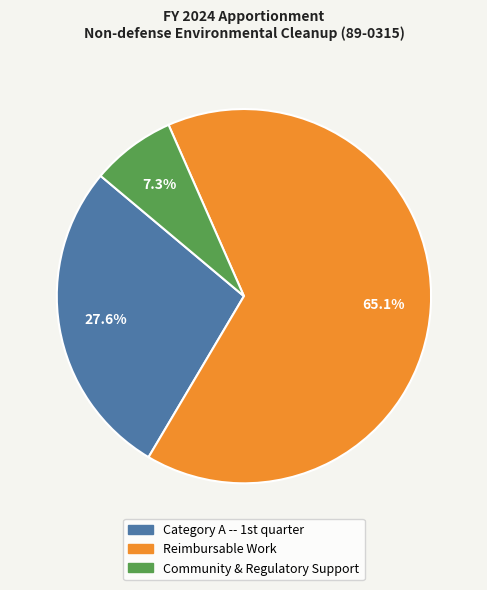

To the nearest percent, what portion does Community & Regulatory Support represent?

7%